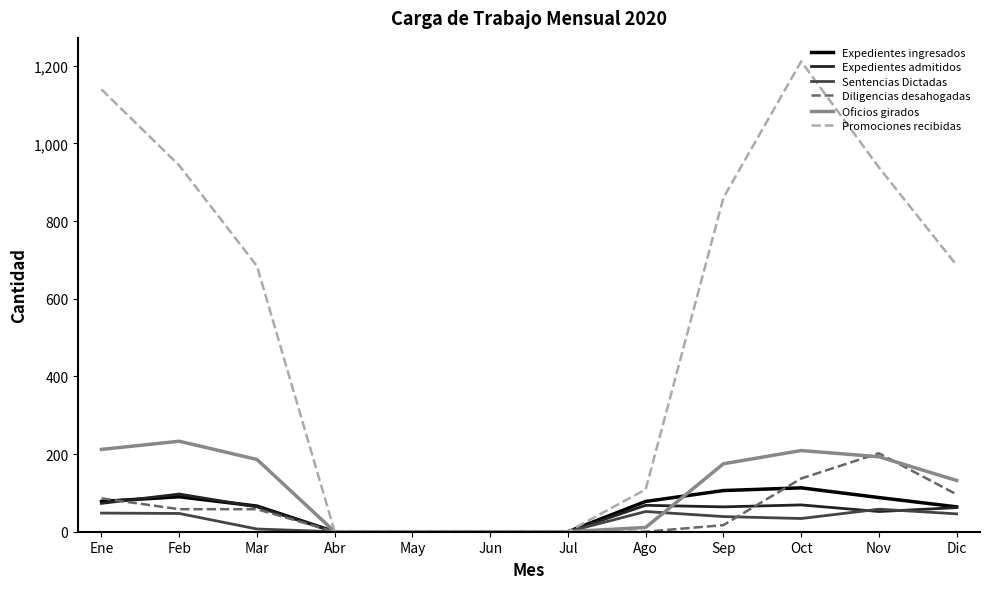

Is the value of Promociones recibidas at Ago greater than the value of Expedientes ingresados at Ene?

Yes